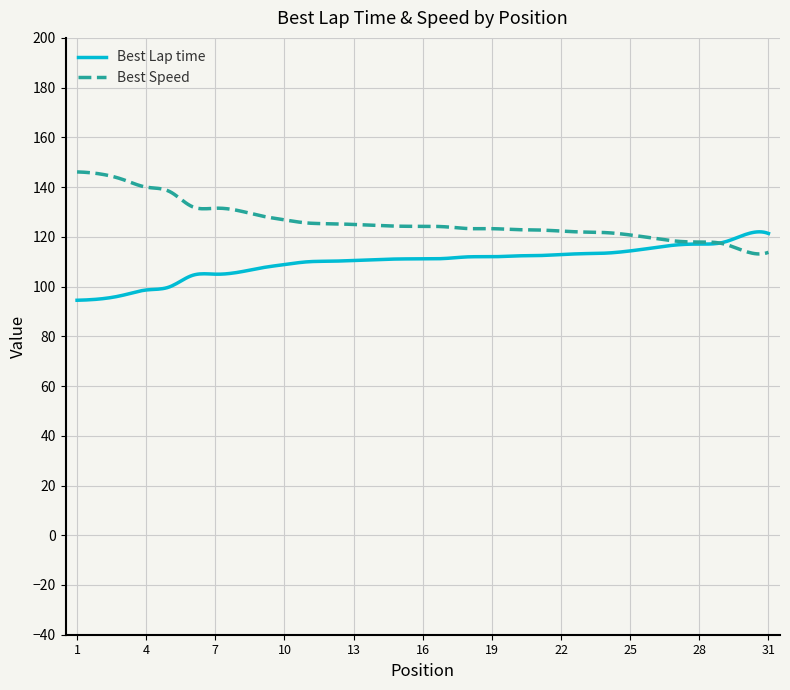

Which series has the largest total across all categories?

Best Speed